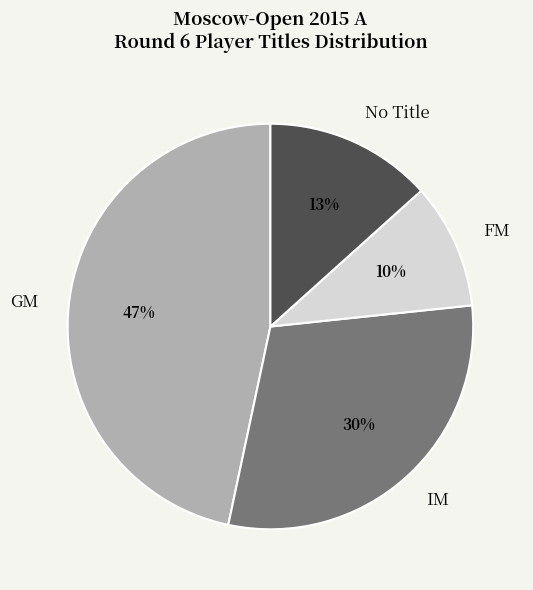

How many slices are in this pie chart?

4